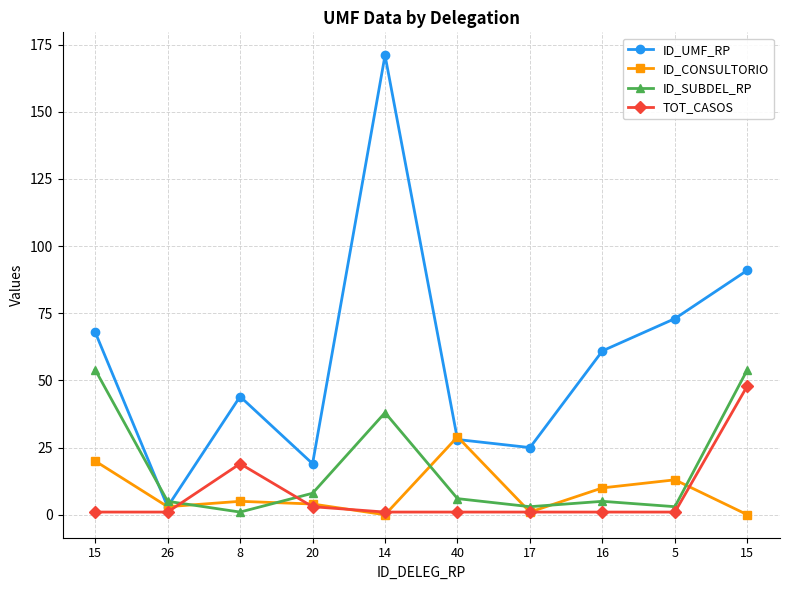

How many data points does each series have?

10